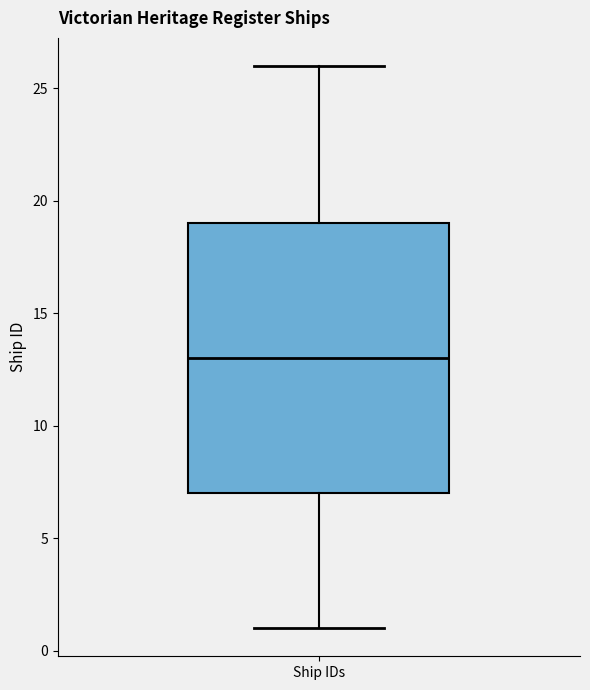

Read this box plot against the y-axis: the position of the median line, the range covered by the box, and the ends of both whiskers. The values are not printed on the chart, so give them approximately, as read against the axis.

median 13, box 7 to 19, whiskers 1 to 26